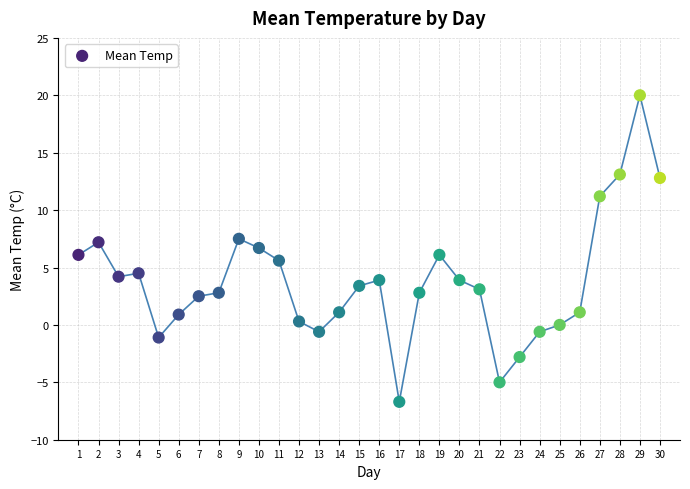

What is the range of Y values (max minus min)?

26.7